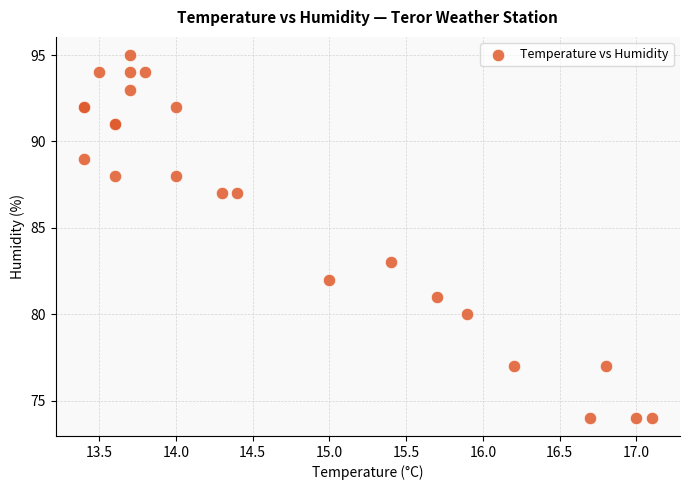

What Y value in the scatter plot is closest to 84?

83